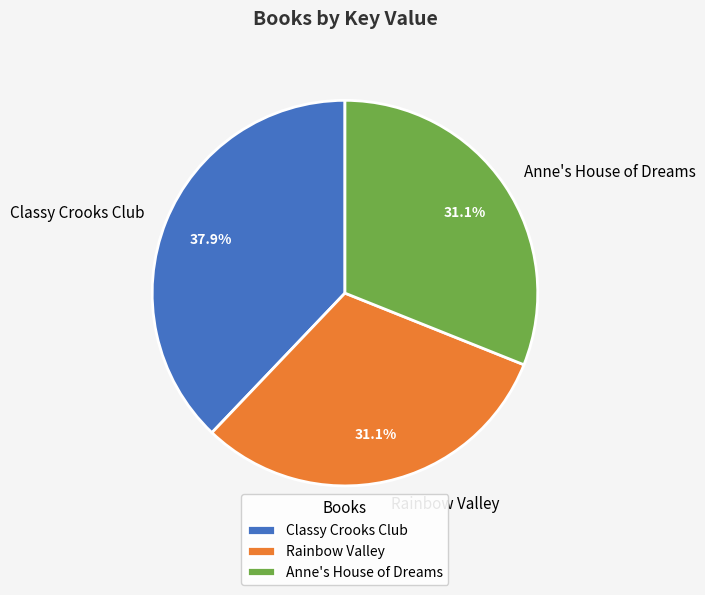

To the nearest percent, what percentage of the pie is Classy Crooks Club?

38%